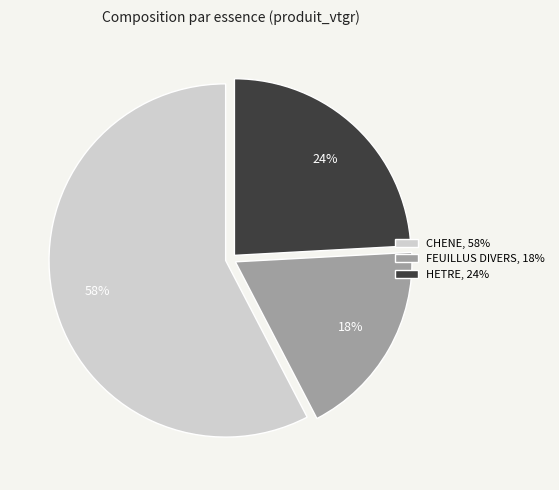

Between HETRE, 24% and FEUILLUS DIVERS, 18%, which is larger?

HETRE, 24%